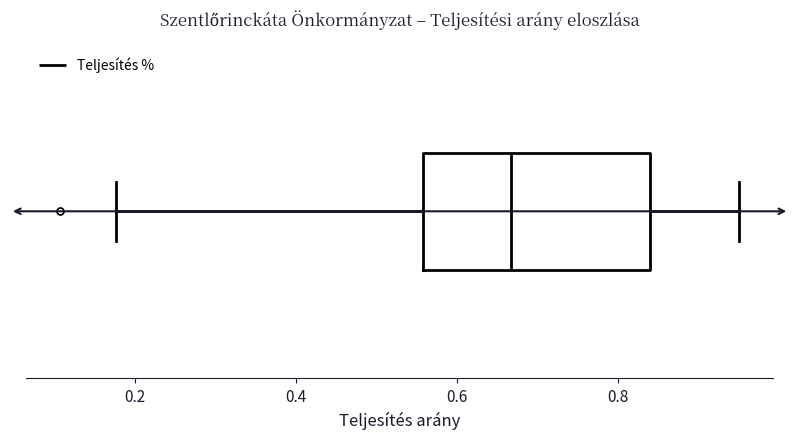

Read this box plot against the x-axis: the position of the median line, the range covered by the box, and the ends of both whiskers. The values are not printed on the chart, so give them approximately, as read against the axis.

median 0.66, box 0.56 to 0.84, whiskers 0.18 to 0.96